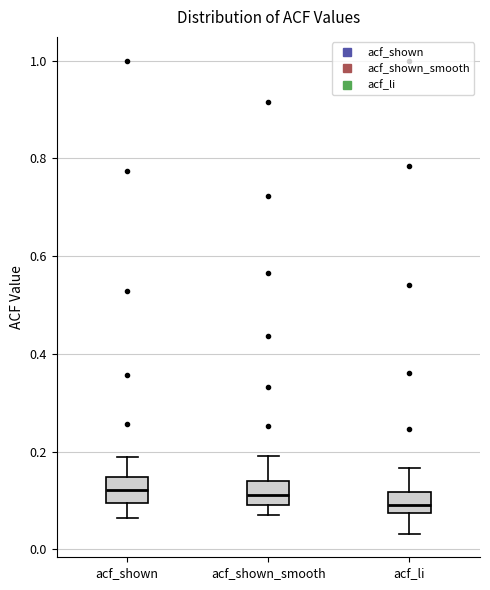

Reading left to right, transcribe this box plot: for each box, give where its median line is, the range the box spans, and where its two whiskers end, as read against the y-axis. The values are not printed on the chart, so give them approximately, as read against the axis.

acf_shown: median 0.12, box 0.10 to 0.14, whiskers 0.06 to 0.18
acf_shown_smooth: median 0.12, box 0.08 to 0.14, whiskers 0.08 (just below the box's lower edge) to 0.20
acf_li: median 0.10, box 0.08 to 0.12, whiskers 0.04 to 0.16